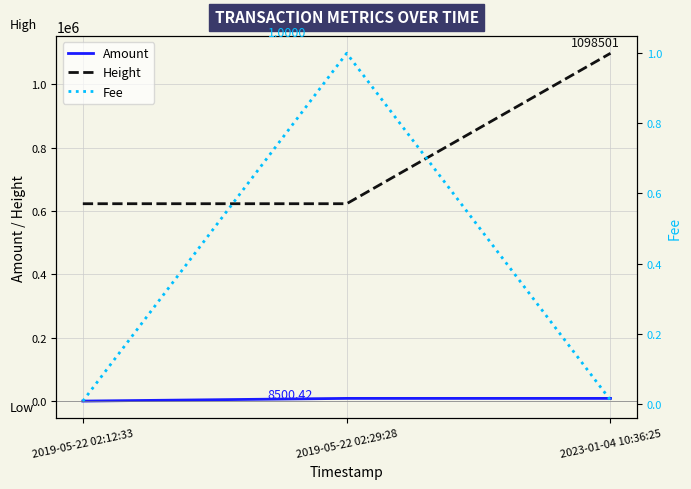

Reading left to right, extract all data points from this chart.

Amount: 0.1	8500.4	8500.0
Height: 623360.0	623363.0	1098501.0
Fee: 0.0	1.0	0.0